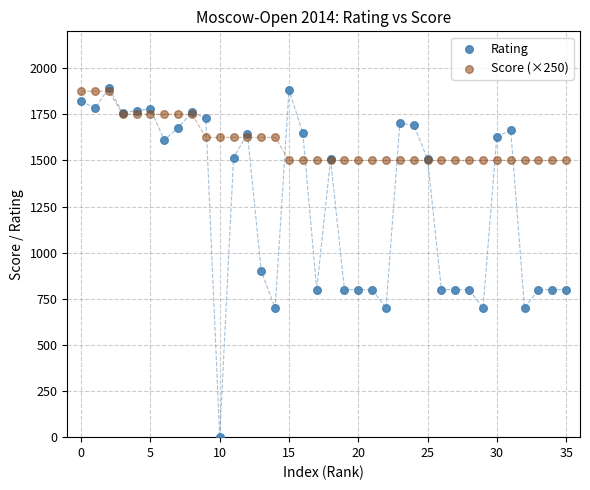

In the Rating series, what Y value is closest to 947?

900